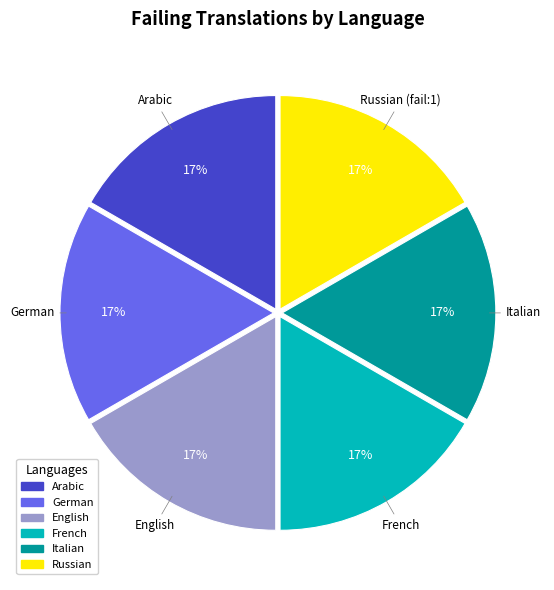

Is there any slice that represents more than half of the pie?

No